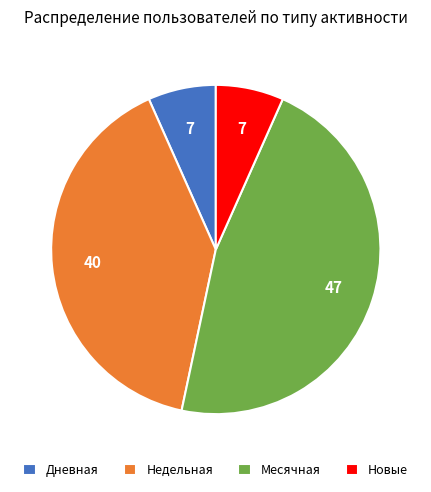

Do Новые and Недельная together represent more than half of the pie?

No